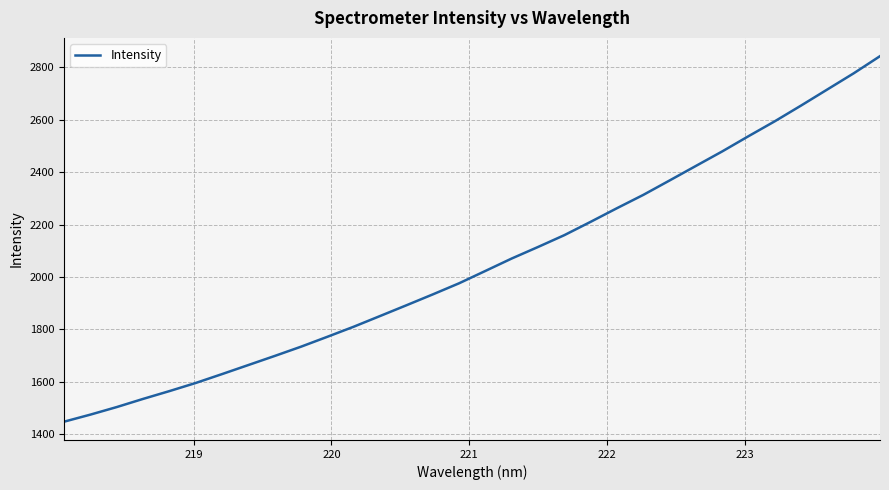

What is the greatest value displayed?

2843.3